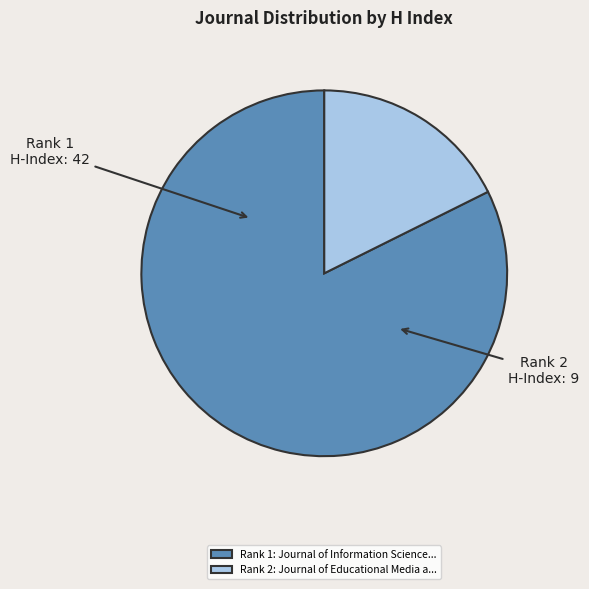

Between Rank 1: Journal of Information Science... and Rank 2: Journal of Educational Media a..., which is larger?

Rank 1: Journal of Information Science...